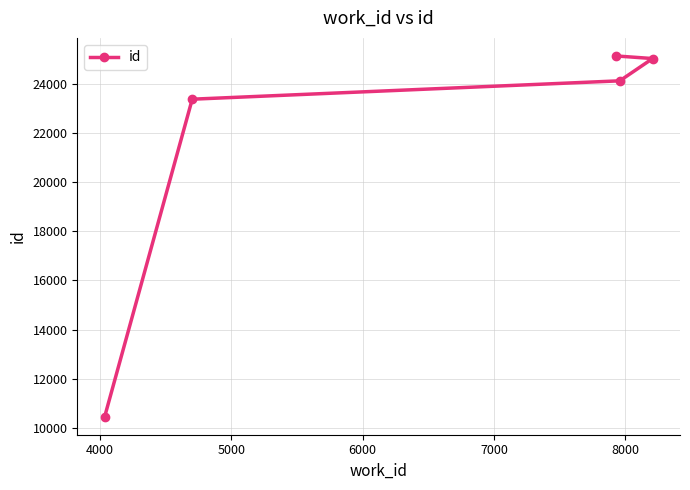

What is the sum of all values?

108182